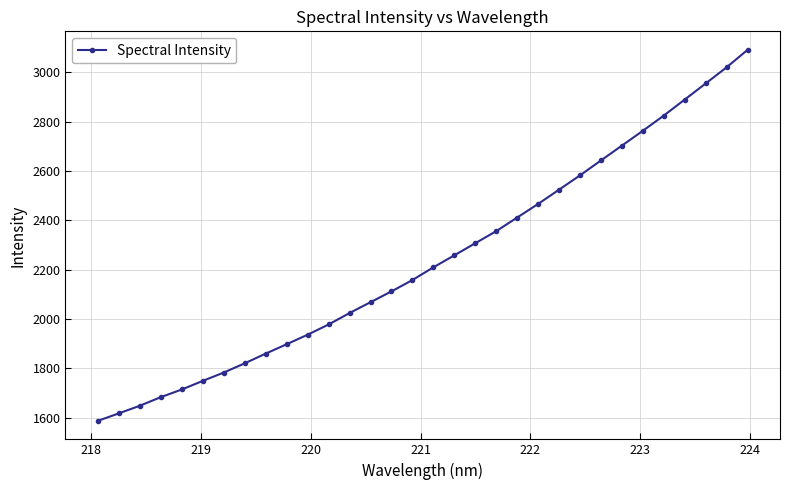

What is the value of the 30th point from the left?

2954.6